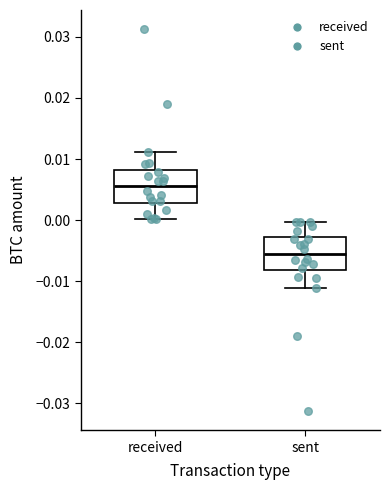

Reading left to right, transcribe this box plot: for each box, give where its median line is, the range the box spans, and where its two whiskers end, as read against the y-axis. The values are not printed on the chart, so give them approximately, as read against the axis.

received: median 0.006, box 0.003 to 0.008, whiskers 0.000 to 0.011
sent: median -0.006, box -0.008 to -0.003, whiskers -0.011 to 0.000